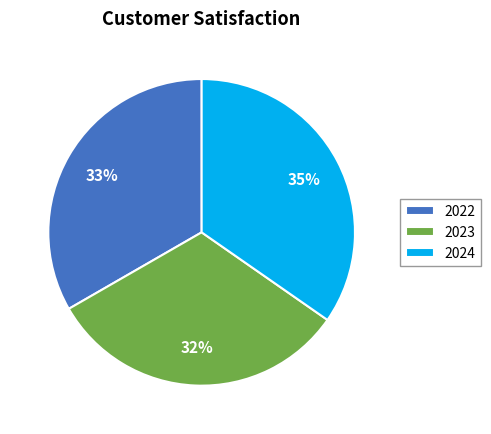

What percentage is the 2022 slice, to the nearest percent?

33%